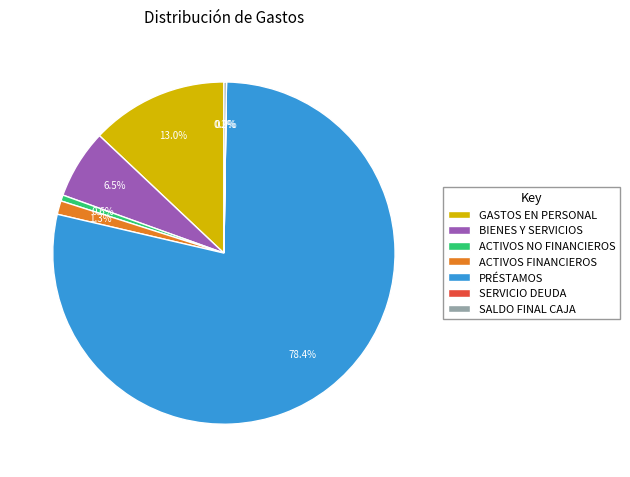

What portion of the pie excludes PRÉSTAMOS?

21.6%